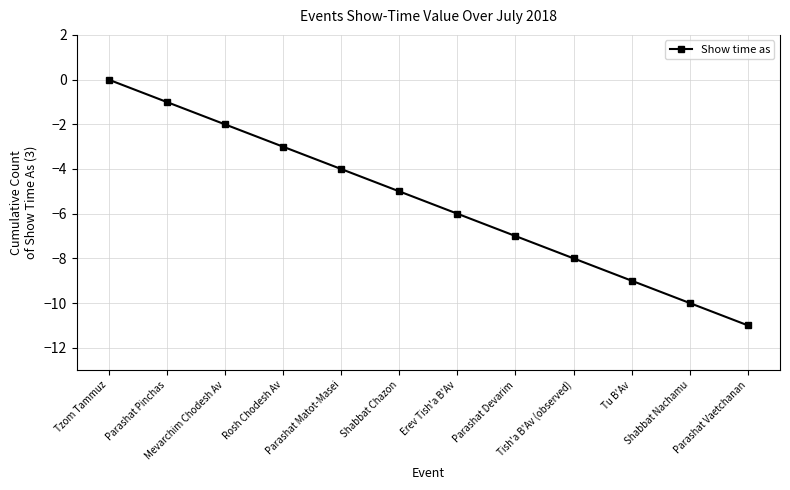

The value at Shabbat Chazon is -3. True or false?

False